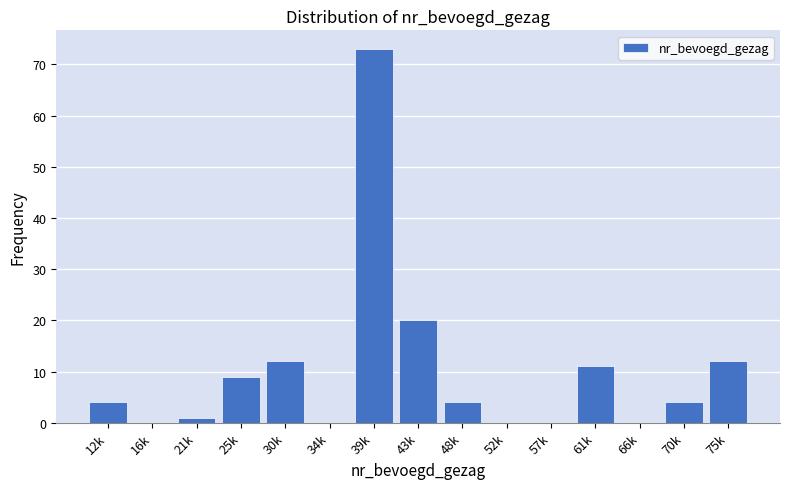

Reading left to right, extract all data points from this chart.

12k=4	16k=0	21k=1	25k=9	30k=12	34k=0	39k=73	43k=20	48k=4	52k=0	57k=0	61k=11	66k=0	70k=4	75k=12